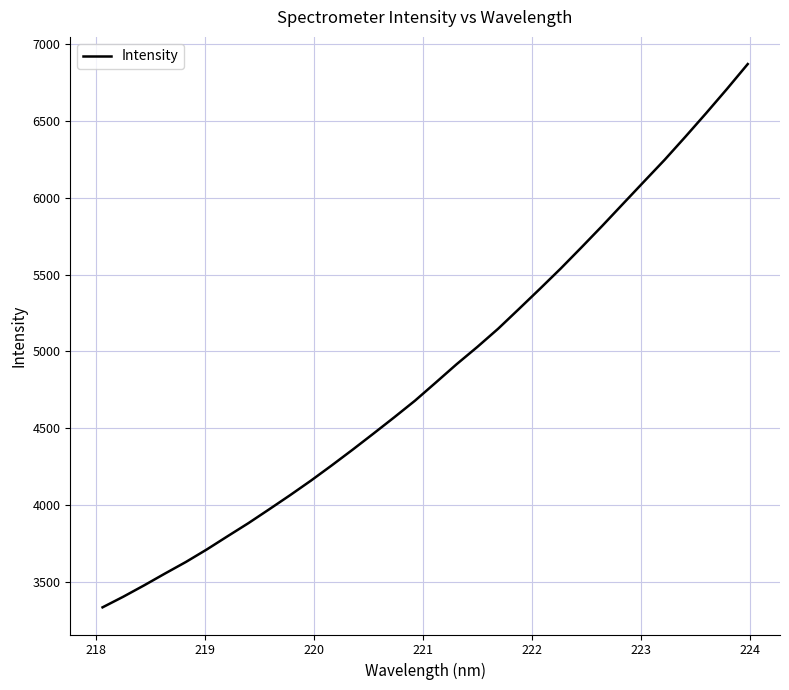

What is the smallest value displayed?

3335.8